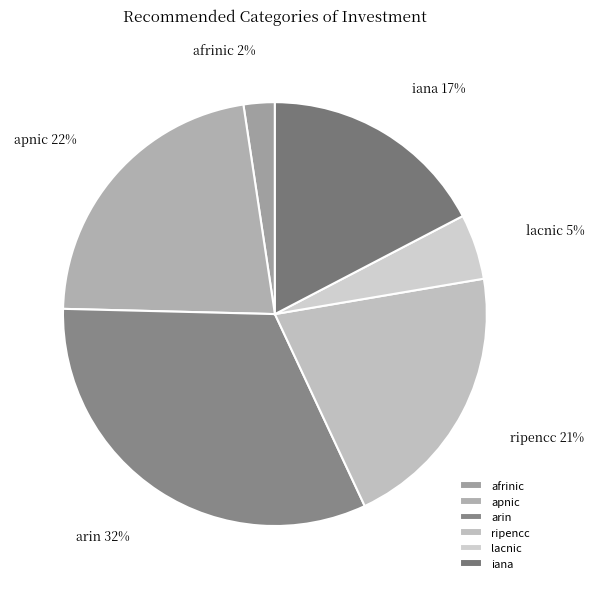

To the nearest percent, what is the difference between the afrinic and apnic slice percentages?

20%